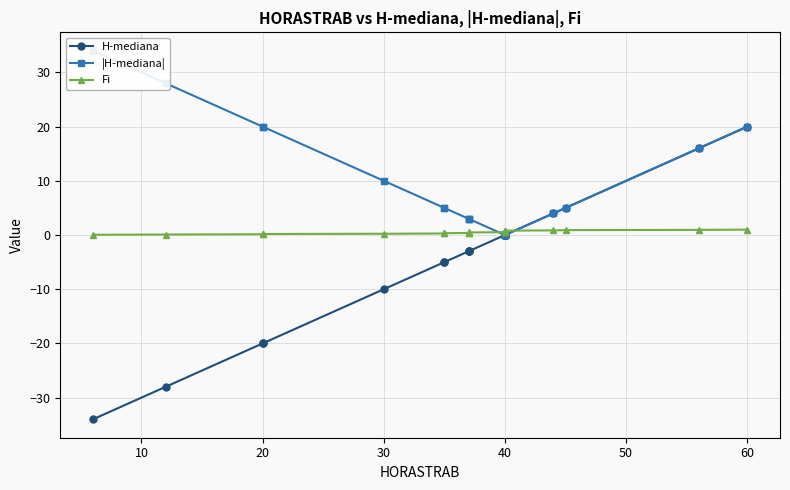

How many lines are shown in the chart?

3